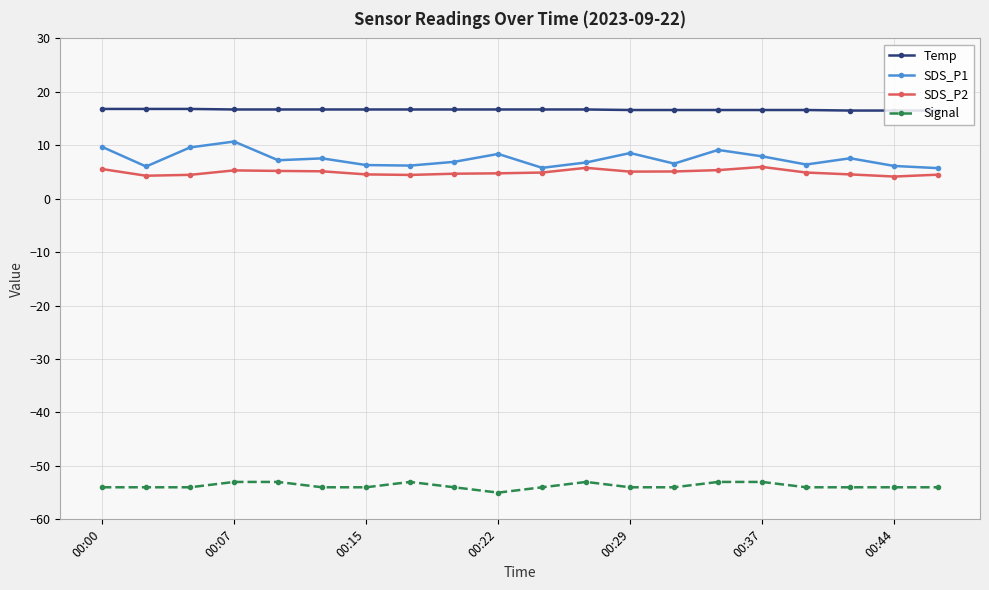

At how many categories does at least one series exceed 1?

20